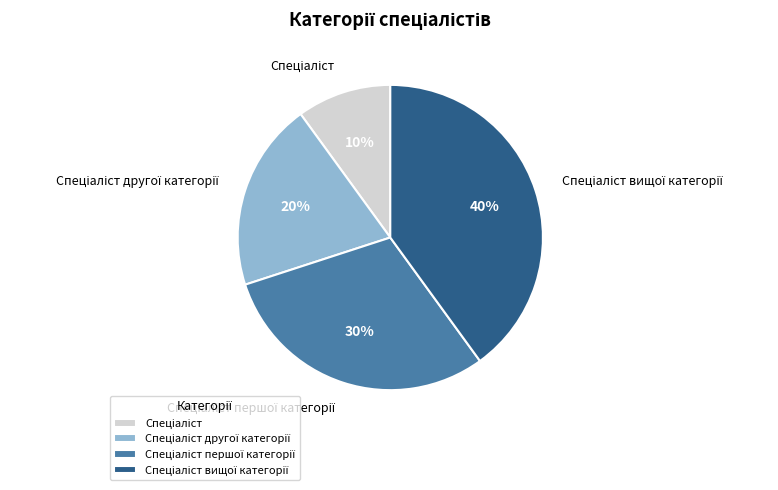

To the nearest percent, what is the average slice percentage?

25%